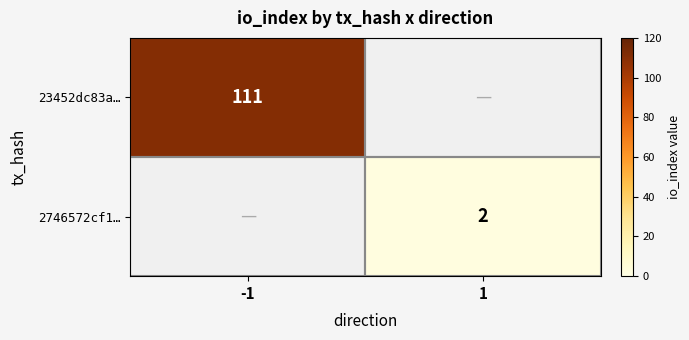

The value of 2746572cf1… at 1 is 3. True or false?

False